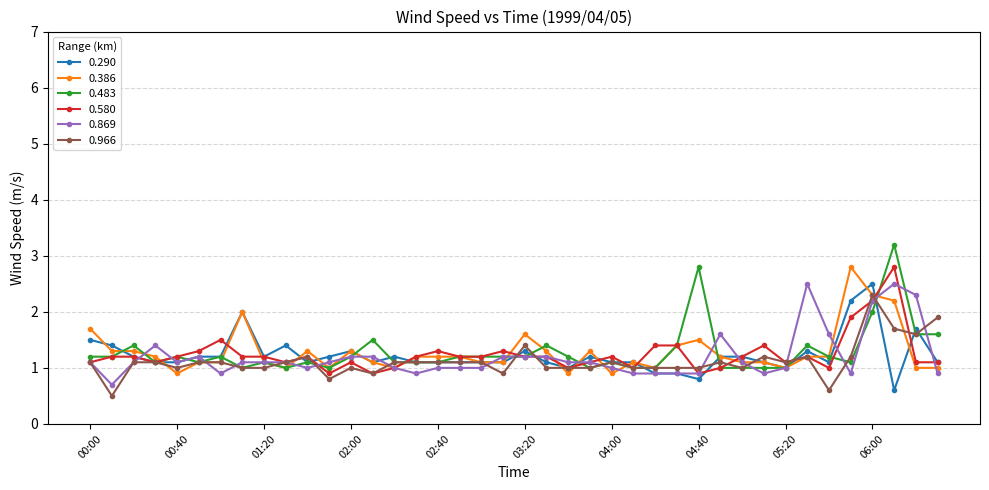

What is the maximum value shown in the chart?

3.2